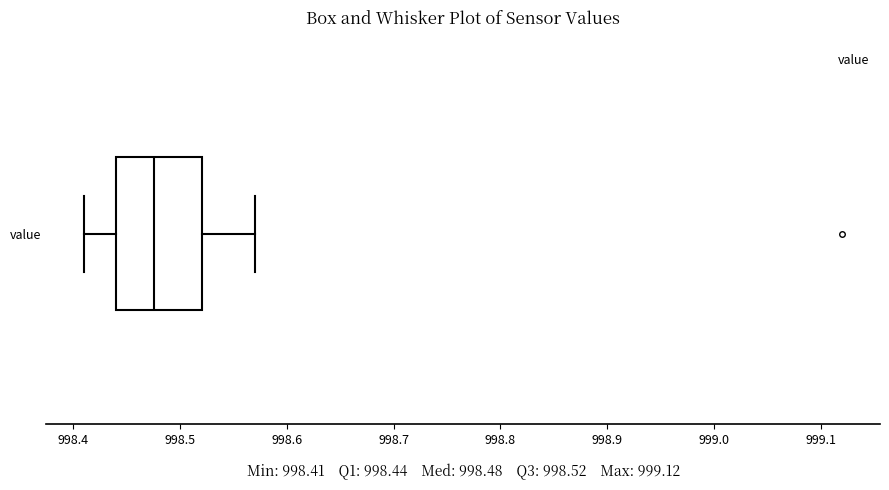

Transcribe this box plot: give where the median line is, the range the box spans, and where the two whiskers end, as read against the x-axis. The values are not printed on the chart, so give them approximately, as read against the axis.

median 998.48, box 998.44 to 998.52, whiskers 998.41 to 998.57